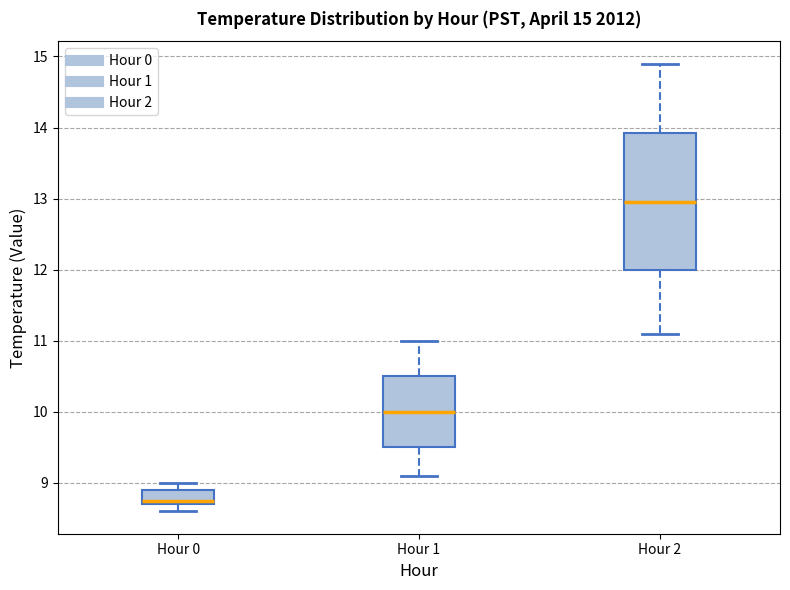

Which box's median line is the lowest?

Hour 0